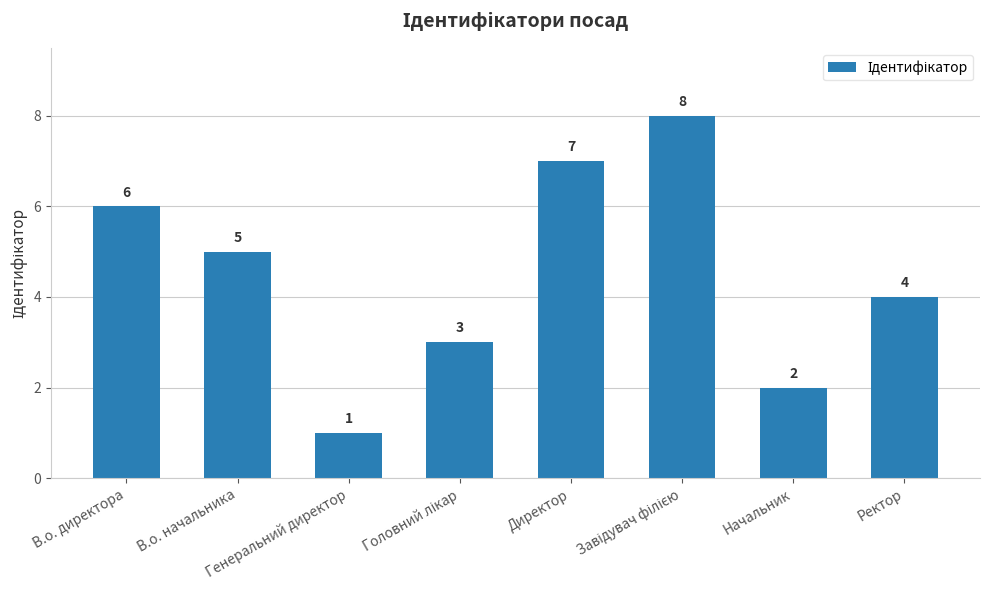

True or false: the data shows 3 at В.о. директора.

False